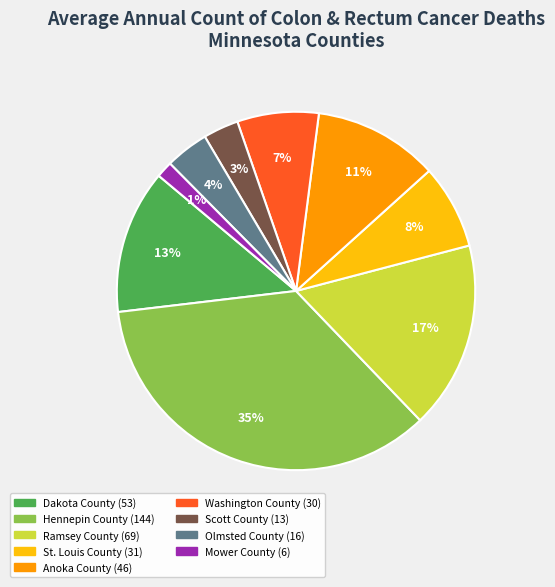

Count the number of slices in the pie.

9